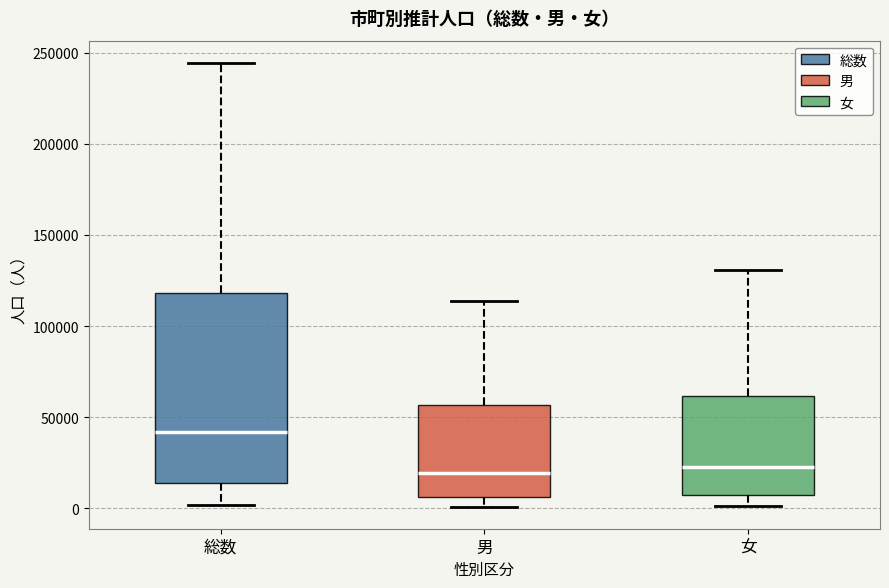

Which box is the tallest, from its lower edge to its upper edge?

総数